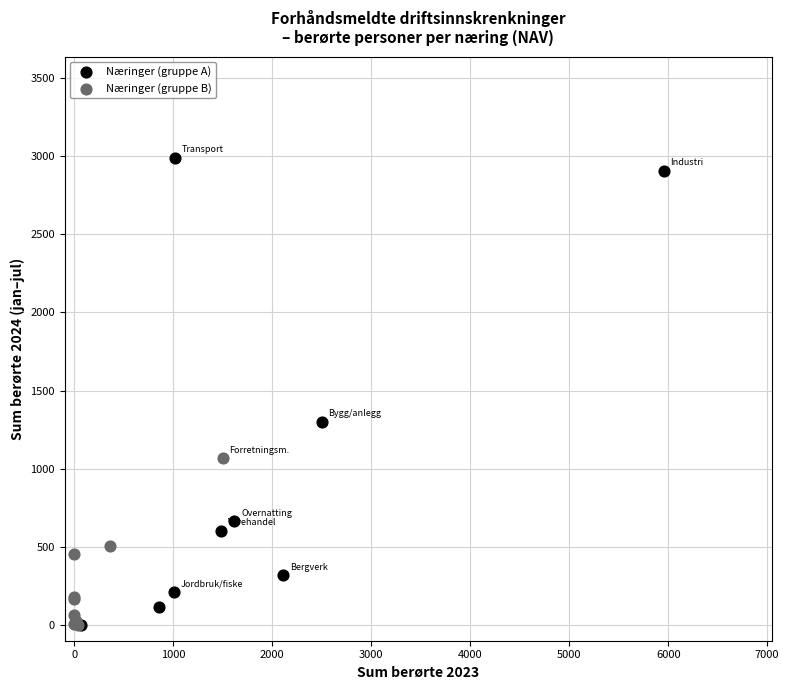

Which series has the largest Y range (max minus min)?

Næringer (gruppe A)